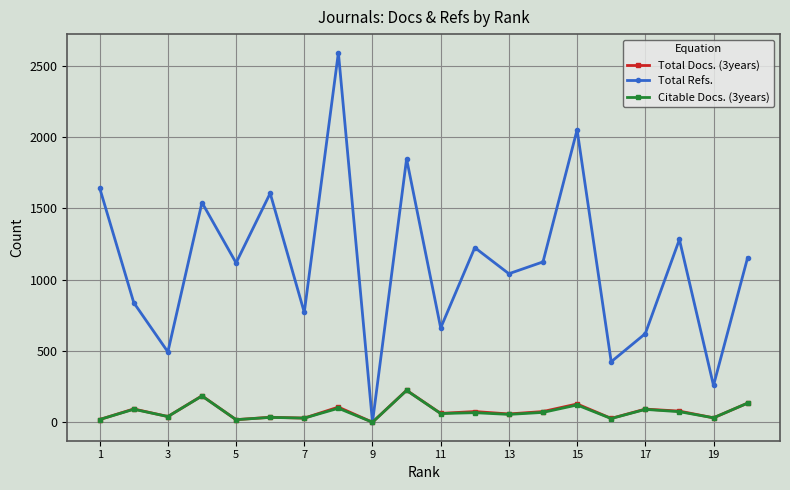

How many lines are shown in the chart?

3